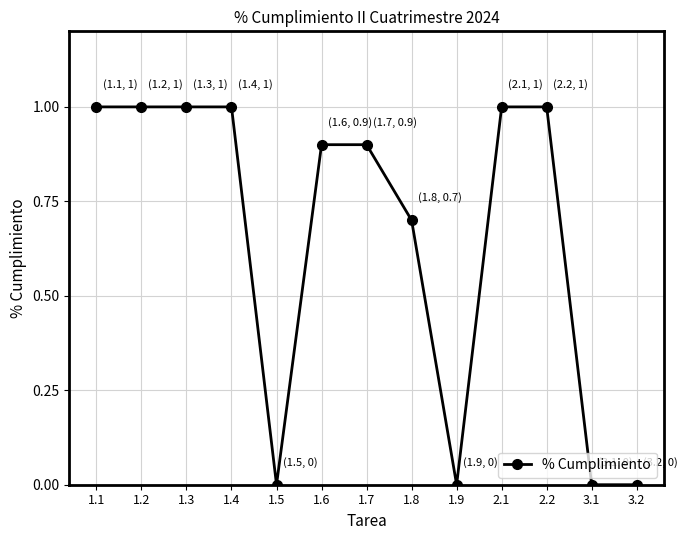

Count the number of categories in the chart.

13